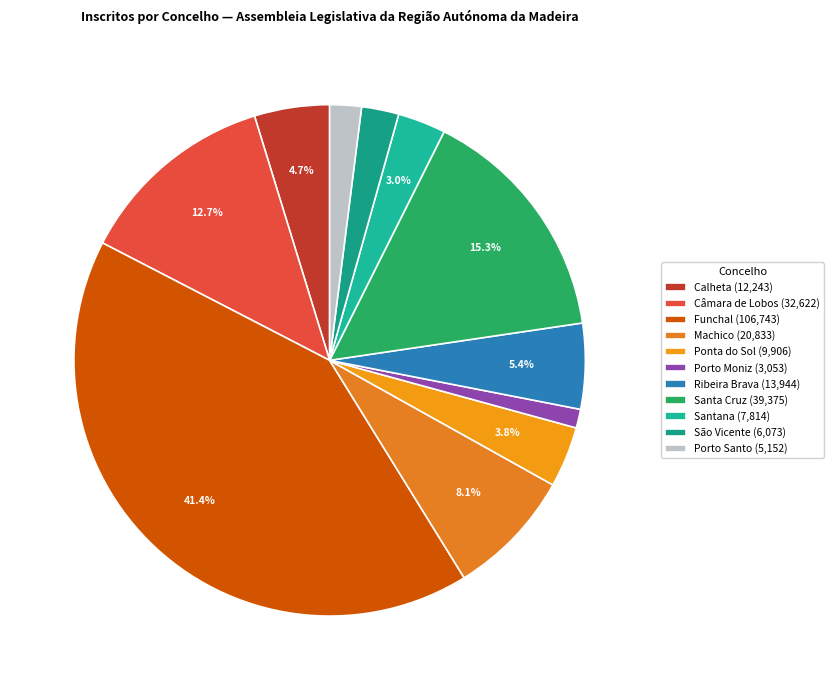

Is it true that Ponta do Sol is 4% of the pie?

True